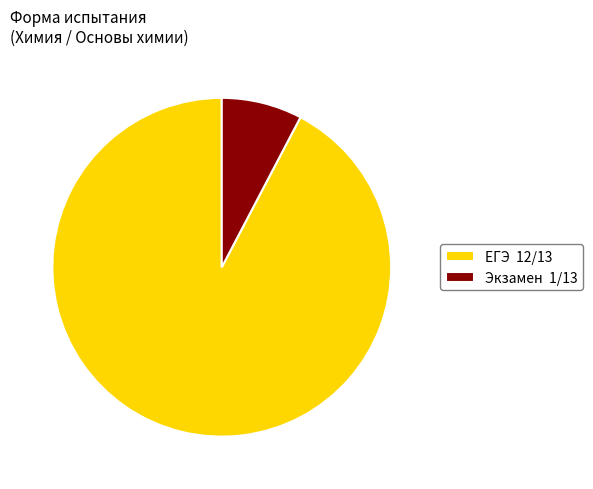

Do ЕГЭ 12/13 and Экзамен 1/13 together represent more than half of the pie?

Yes